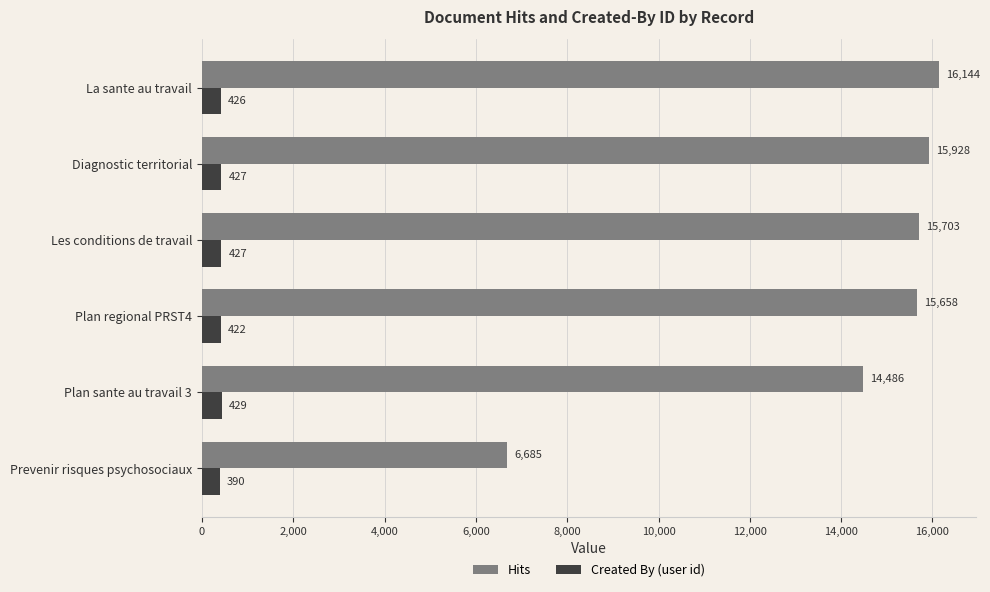

The Hits series shows 5651 at Plan sante au travail 3. True or false?

False